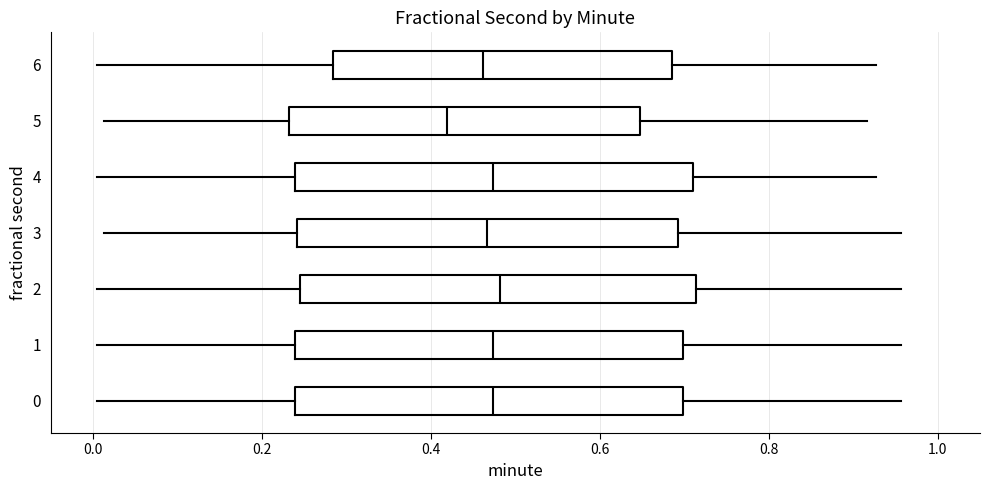

Reading bottom to top, transcribe this box plot: for each box, give where its median line is, the range the box spans, and where its two whiskers end, as read against the x-axis. The values are not printed on the chart, so give them approximately, as read against the axis.

0: median 0.48, box 0.24 to 0.70, whiskers 0.00 to 0.96
1: median 0.48, box 0.24 to 0.70, whiskers 0.00 to 0.96
2: median 0.48, box 0.24 to 0.72, whiskers 0.00 to 0.96
3: median 0.46, box 0.24 to 0.70, whiskers 0.02 to 0.96
4: median 0.48, box 0.24 to 0.72, whiskers 0.00 to 0.92
5: median 0.42, box 0.24 to 0.64, whiskers 0.02 to 0.92
6: median 0.46, box 0.28 to 0.68, whiskers 0.00 to 0.92